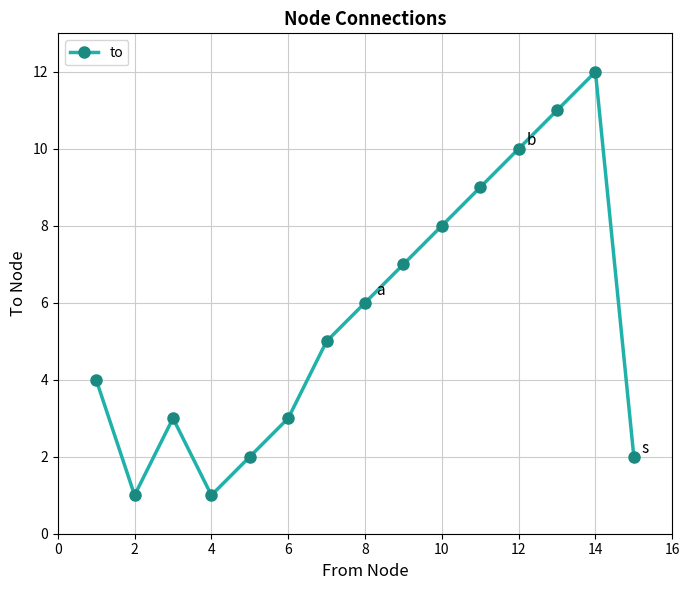

How many distinct data groups are displayed?

1